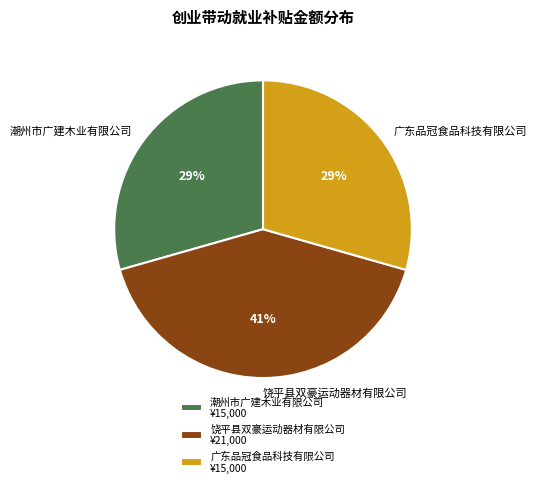

The 潮州市广建木业有限公司 slice represents 15% of the pie. True or false?

False